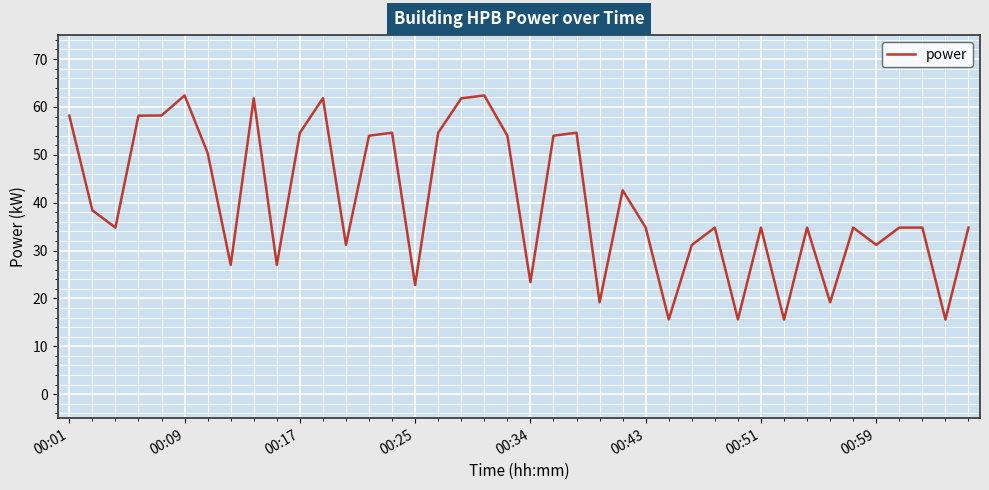

What is the smallest value displayed?

15.6